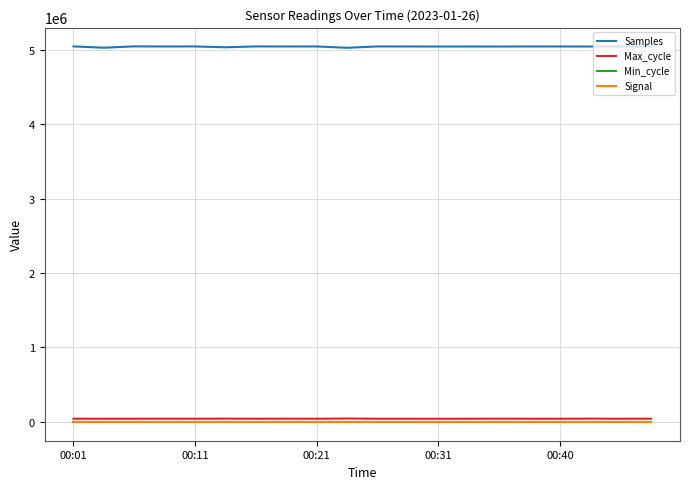

Which series has the largest total across all categories?

Samples